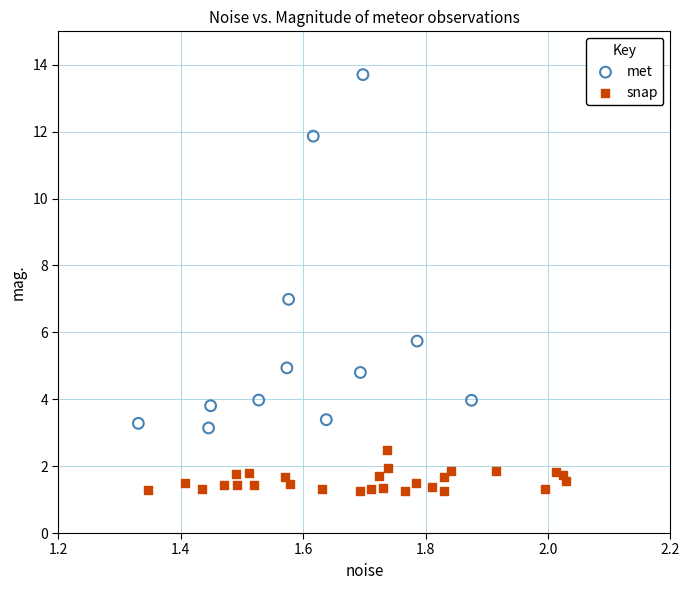

Which series has the largest Y range (max minus min)?

met